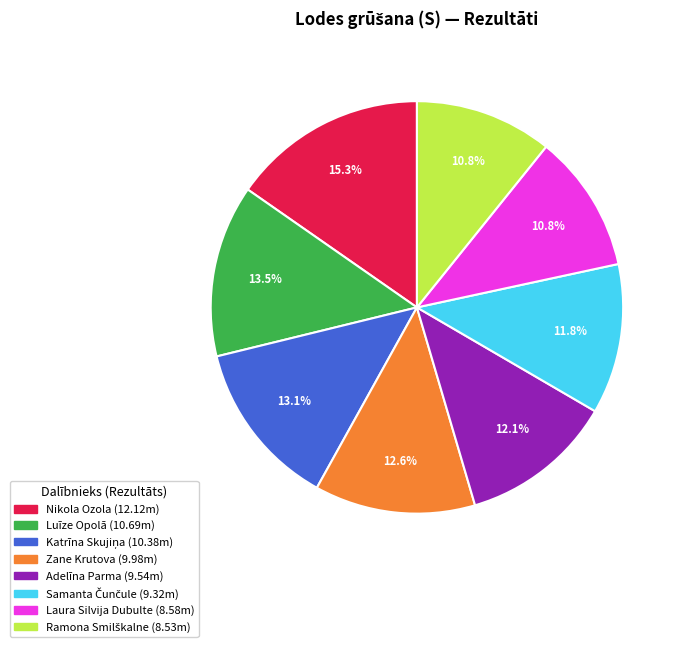

Which category has the biggest portion of the pie?

Nikola Ozola